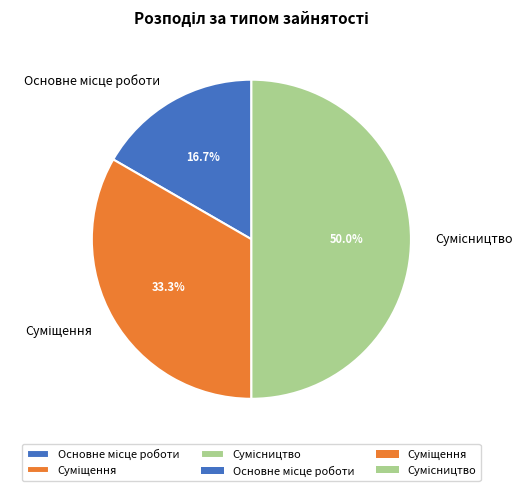

Do Основне місце роботи and Суміщення together represent more than half of the pie?

No